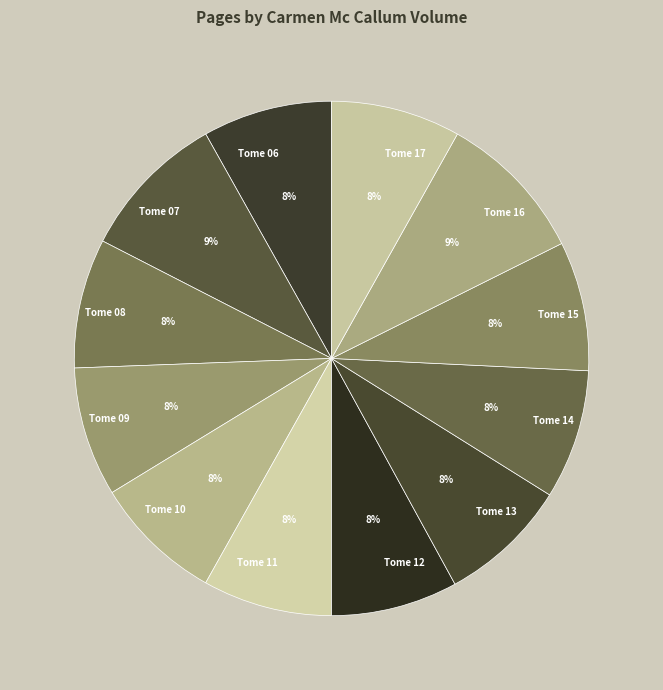

Which has a higher value, Tome 16 or Tome 06?

Tome 16